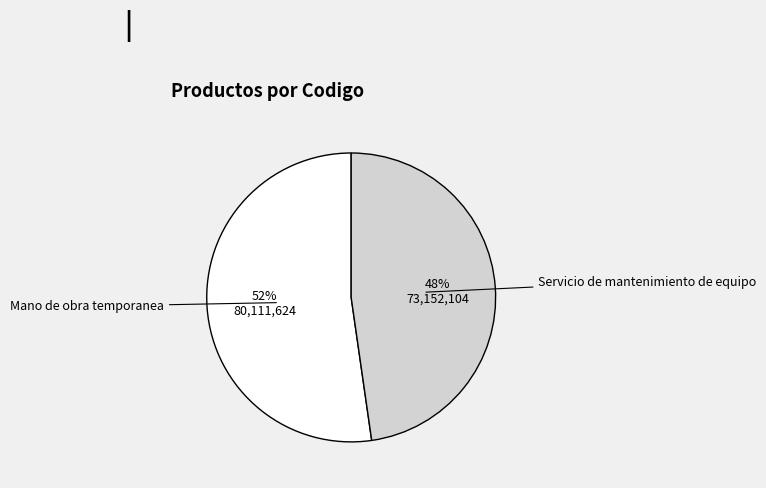

How many segments does this pie chart have?

2